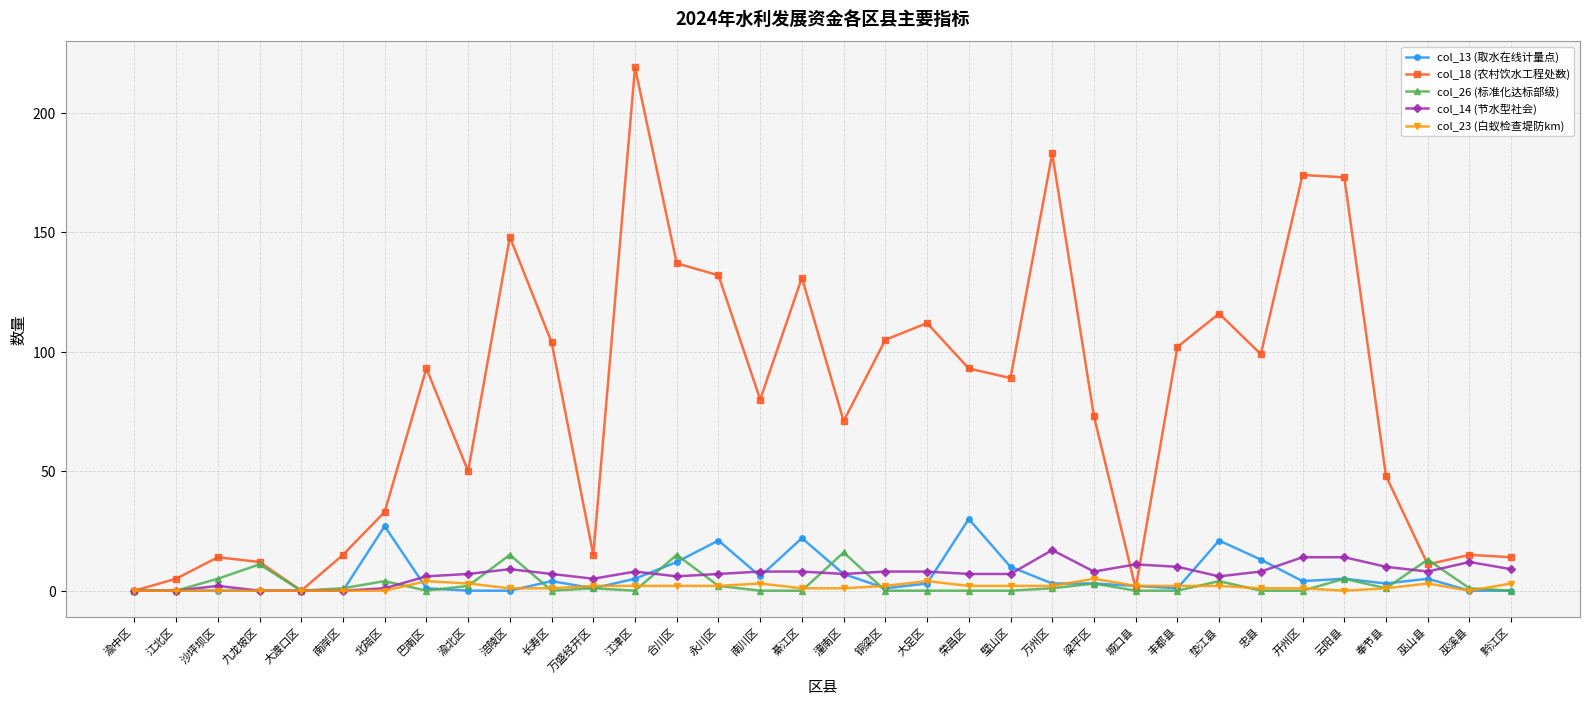

Which series has the largest range (max minus min)?

col_18 (农村饮水工程处数)